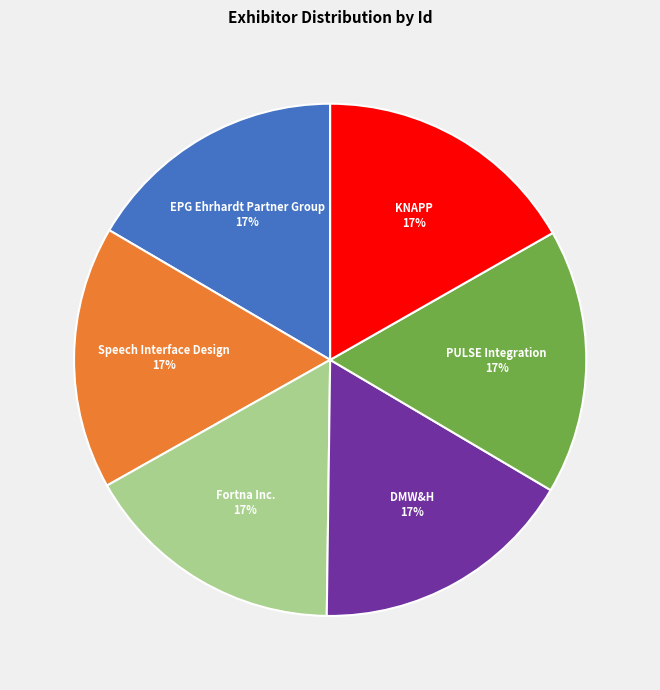

Does KNAPP represent more than half of the total?

No